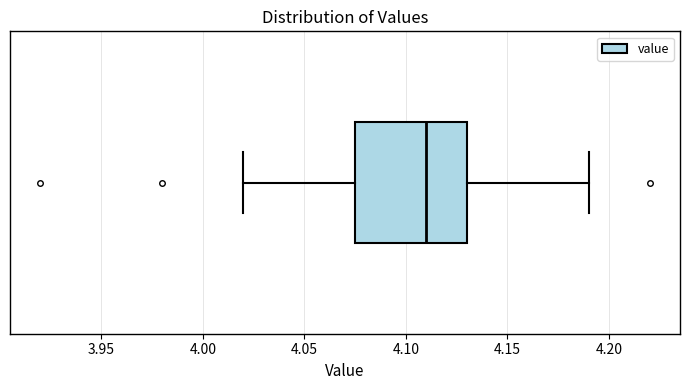

Where does the right whisker of the box end on the x-axis? The values are not printed on the chart, so give them approximately, as read against the axis.

4.190